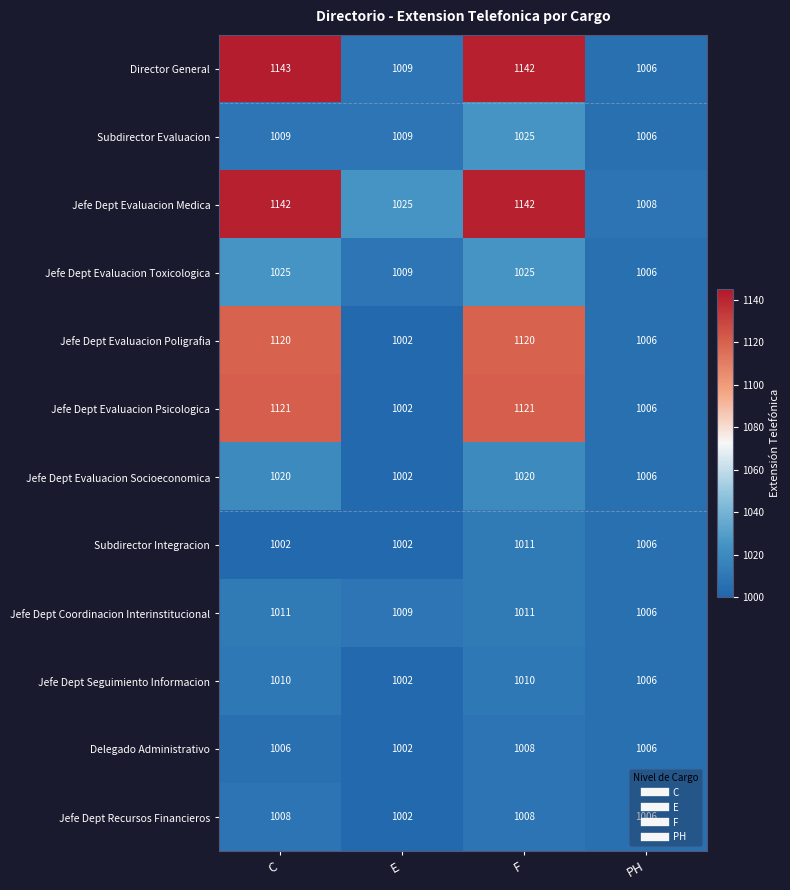

What is the total value across all series at C?

12617